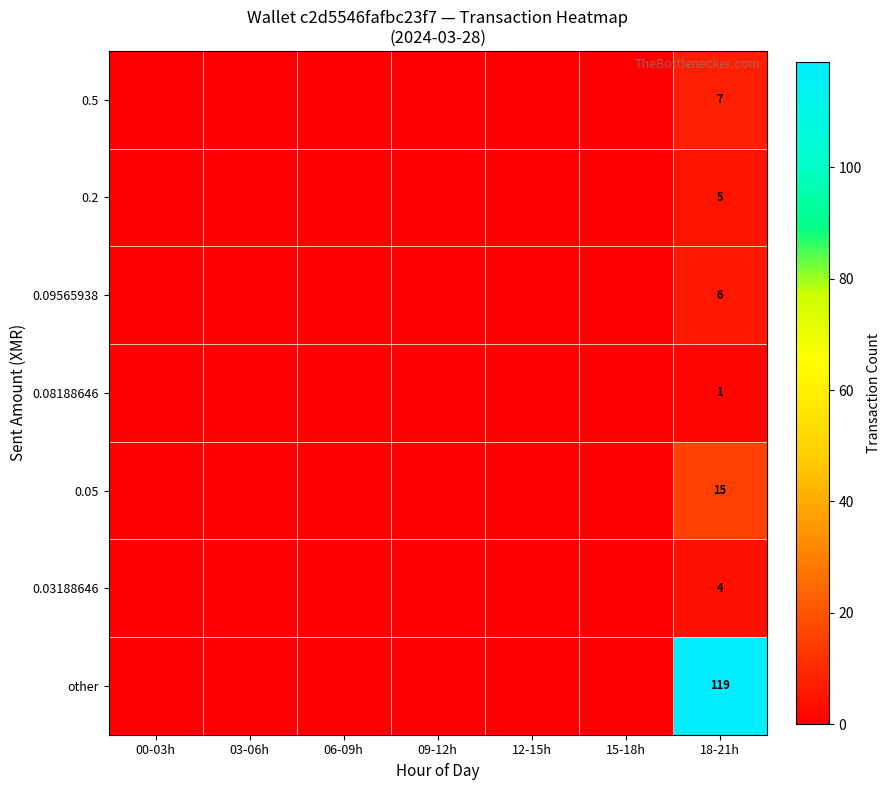

The value of 0.09565938 at 18-21h is 6. True or false?

True